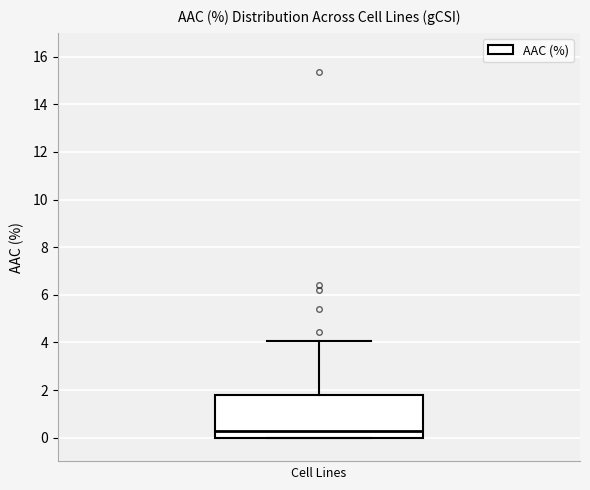

Where does the upper whisker of the box end on the y-axis? The values are not printed on the chart, so give them approximately, as read against the axis.

4.0